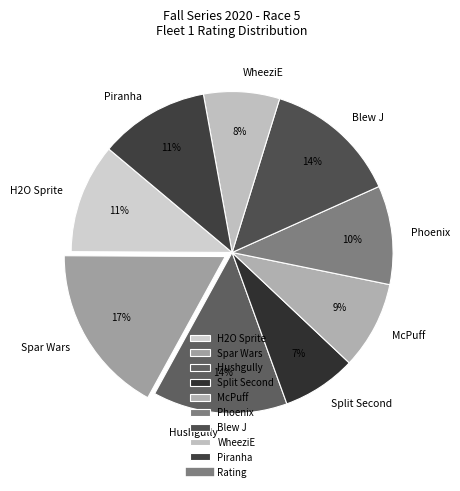

Is it true that Piranha is 24% of the pie?

False